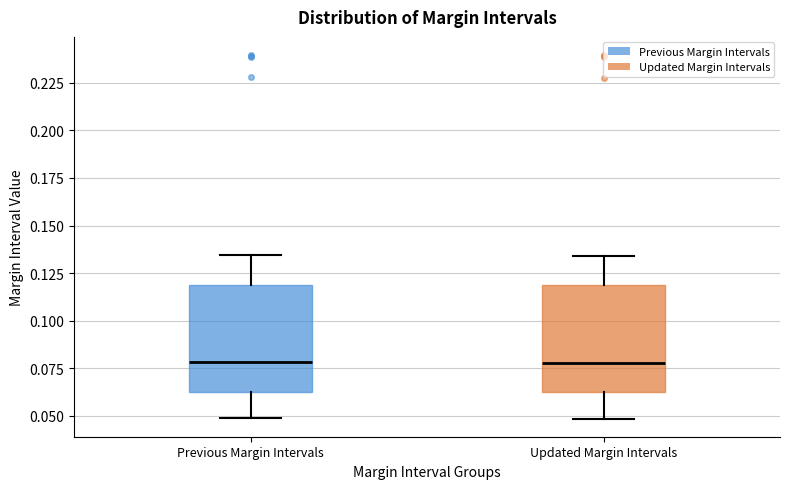

Reading left to right, read every box against the y-axis: the position of its median line, the range the box covers, and the ends of its whiskers. The values are not printed on the chart, so give them approximately, as read against the axis.

Previous Margin Intervals: median 0.080, box 0.060 to 0.120, whiskers 0.050 to 0.135
Updated Margin Intervals: median 0.080, box 0.060 to 0.120, whiskers 0.050 to 0.135